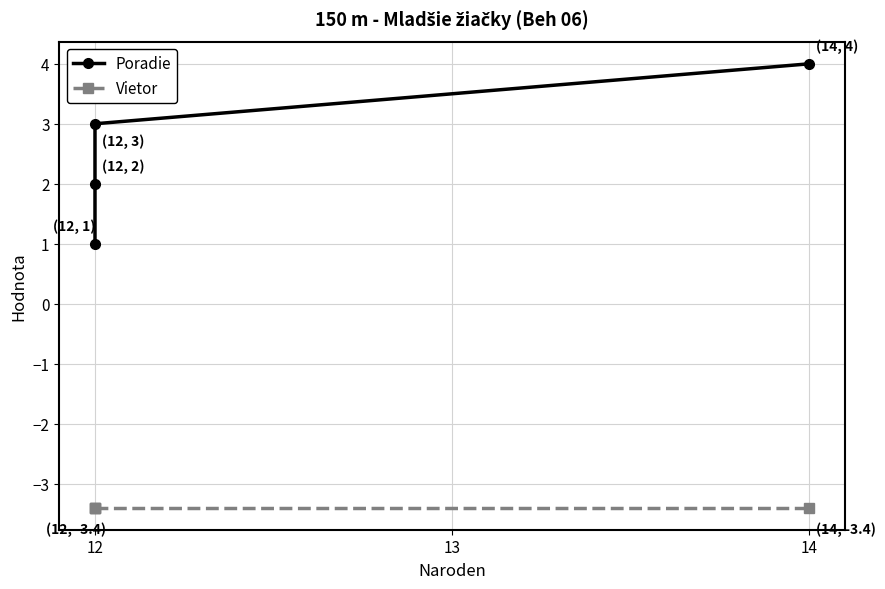

Which label corresponds to the smallest value in the chart?

12